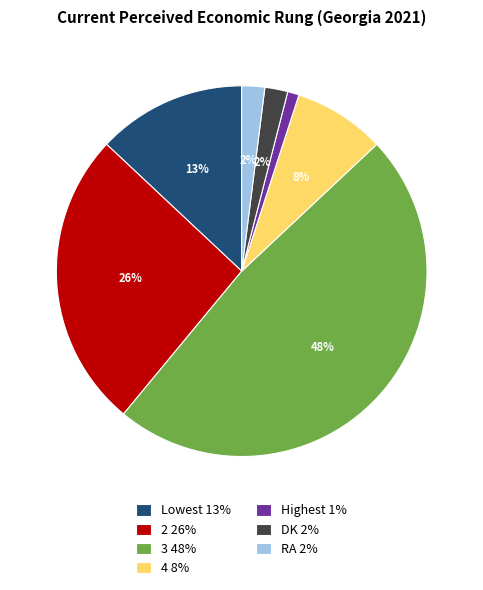

Which slice is the largest?

3